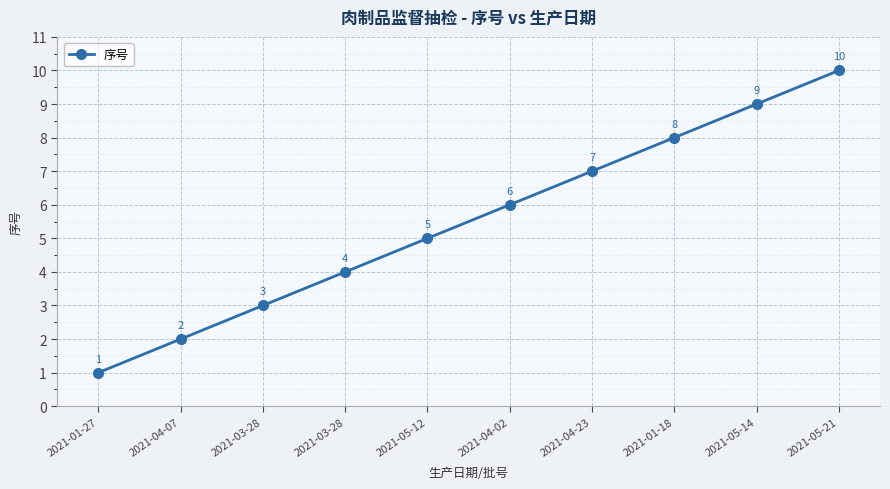

Count the number of categories in the chart.

10